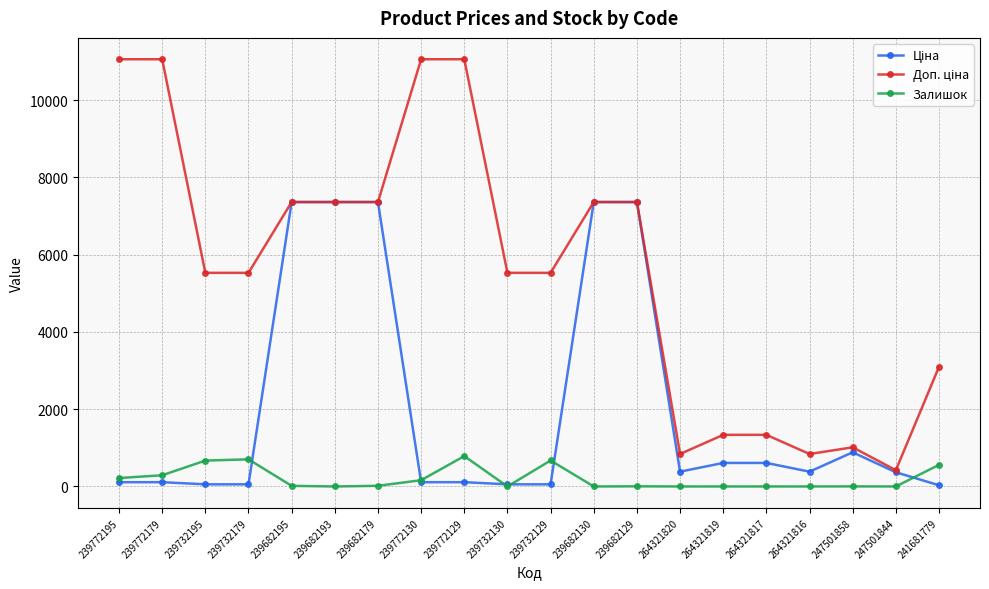

What is the spread (max minus min) of values at 239682193?

7360.2